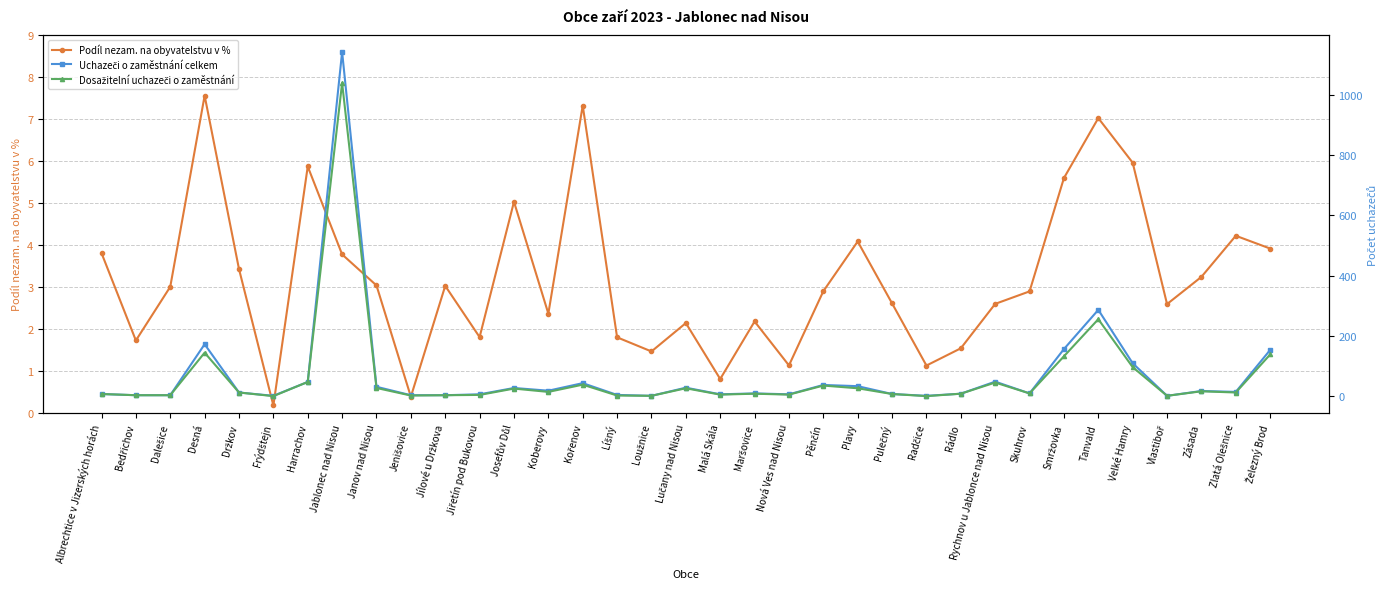

List the labels in order of Podíl nezam. na obyvatelstvu v % value, smallest first.

Frýdštejn, Jenišovice, Malá Skála, Radčice, Nová Ves nad Nisou, Loužnice, Rádlo, Bedřichov, Líšný, Jiřetín pod Bukovou, Lučany nad Nisou, Maršovice, Koberovy, Vlastiboř, Rychnov u Jablonce nad Nisou, Pulečný, Skuhrov, Pěnčín, Dalešice, Jílové u Držkova, Janov nad Nisou, Zásada, Držkov, Jablonec nad Nisou, Albrechtice v Jizerských horách, Železný Brod, Plavy, Zlatá Olešnice, Josefův Důl, Smržovka, Harrachov, Velké Hamry, Tanvald, Kořenov, Desná